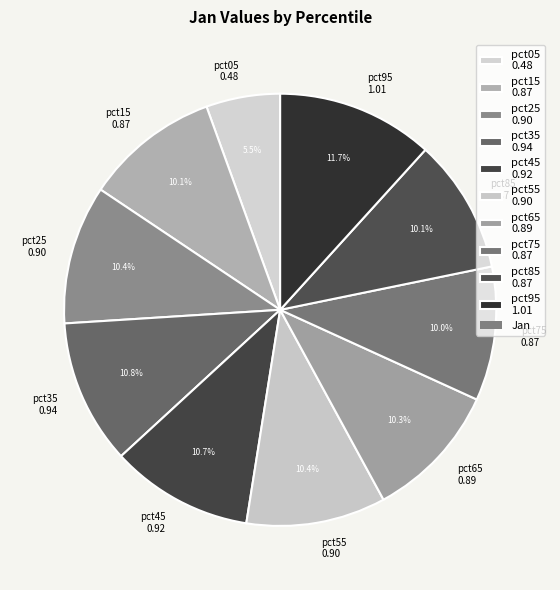

Is the sum of pct35 and pct15 greater than half?

No